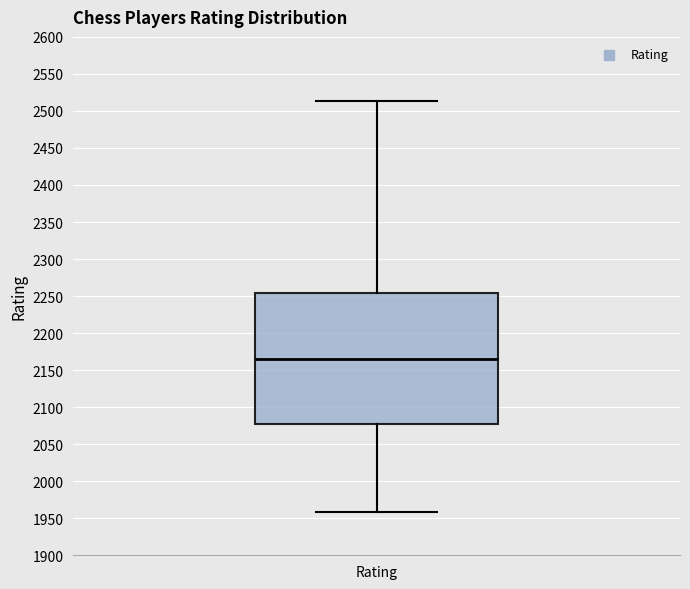

Read this box plot against the y-axis: the position of the median line, the range covered by the box, and the ends of both whiskers. The values are not printed on the chart, so give them approximately, as read against the axis.

median 2165, box 2075 to 2255, whiskers 1960 to 2515